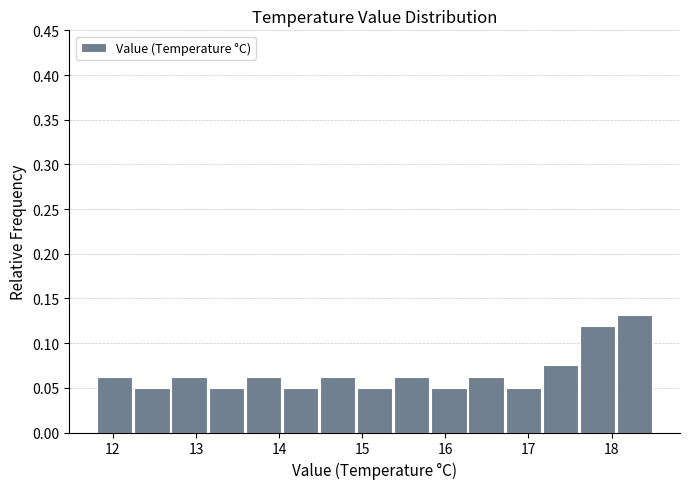

Reading left to right, transcribe this chart: for each bar, give the range it covers on the x-axis and its height. Neither the bar edges nor the heights are printed on the chart, so give them approximately, as read against the axes.

11.8 to 12.2: 0.065
12.2 to 12.7: 0.050
12.7 to 13.1: 0.065
13.1 to 13.6: 0.050
13.6 to 14.0: 0.065
14.0 to 14.5: 0.050
14.5 to 14.9: 0.065
14.9 to 15.4: 0.050
15.4 to 15.8: 0.065
15.8 to 16.3: 0.050
16.3 to 16.7: 0.065
16.7 to 17.2: 0.050
17.2 to 17.6: 0.075
17.6 to 18.1: 0.120
18.1 to 18.5: 0.130